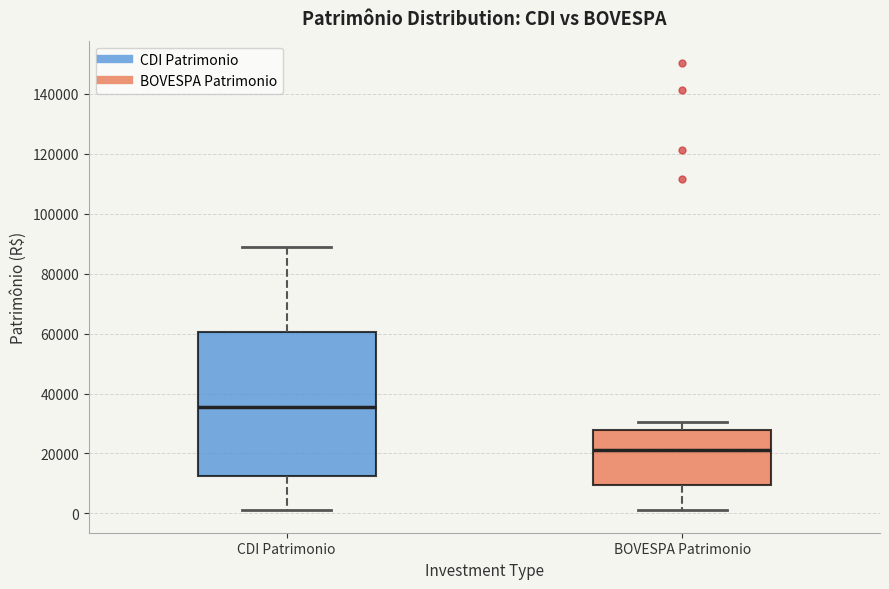

Comparing the boxes themselves (not the whiskers), which one is the tallest?

CDI Patrimonio